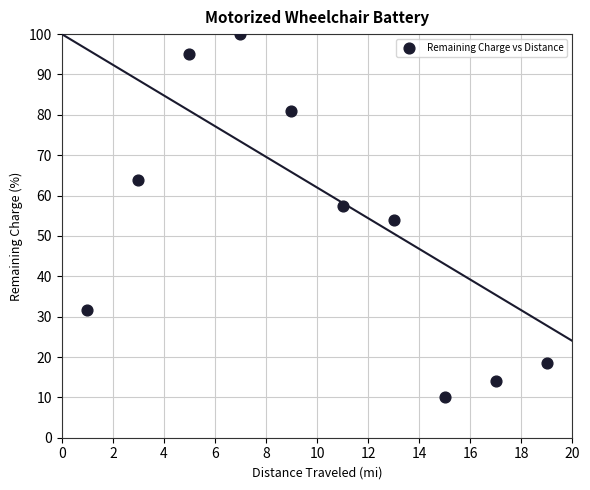

What is the range of Y values (max minus min)?

90.0